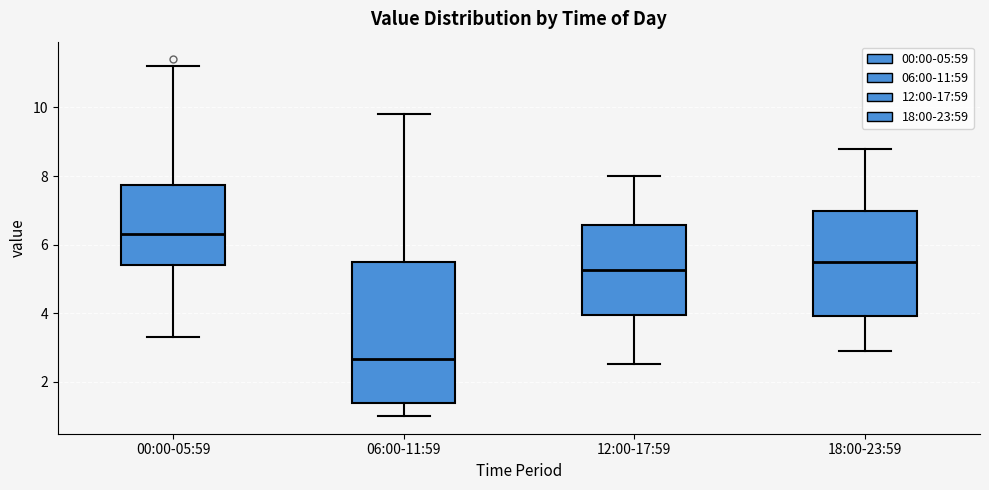

Reading left to right, transcribe this box plot: for each box, give where its median line is, the range the box spans, and where its two whiskers end, as read against the y-axis. The values are not printed on the chart, so give them approximately, as read against the axis.

00:00-05:59: median 6.4, box 5.4 to 7.8, whiskers 3.4 to 11.2
06:00-11:59: median 2.6, box 1.4 to 5.6, whiskers 1.0 to 9.8
12:00-17:59: median 5.2, box 4.0 to 6.6, whiskers 2.6 to 8.0
18:00-23:59: median 5.6, box 4.0 to 7.0, whiskers 3.0 to 8.8